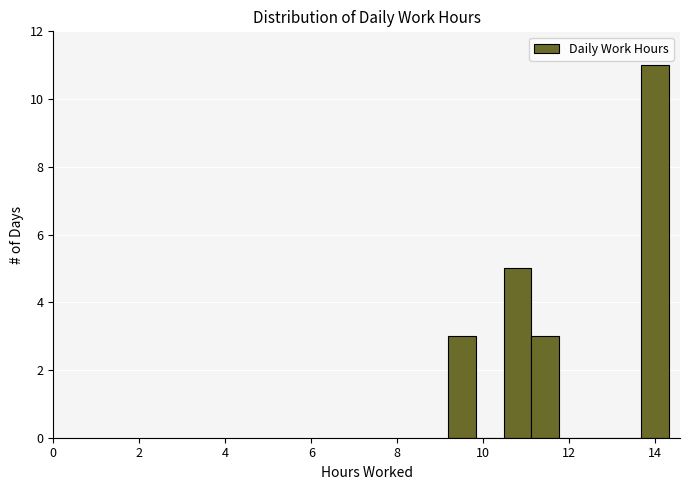

Read against the x-axis, roughly where is the centre of the tallest bar?

14.0